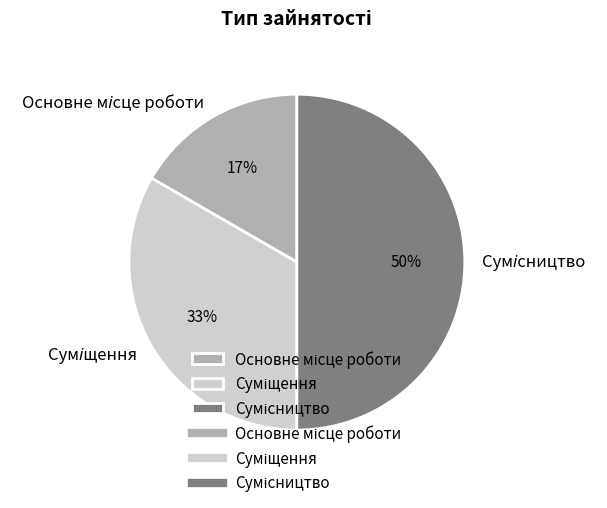

To the nearest percent, what is the difference between the largest and smallest slice percentages?

33%